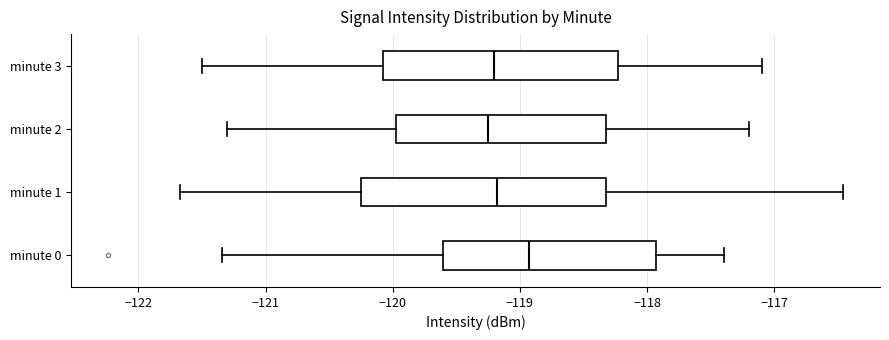

Where does the right whisker of the box for minute 0 end on the x-axis? The values are not printed on the chart, so give them approximately, as read against the axis.

-117.4